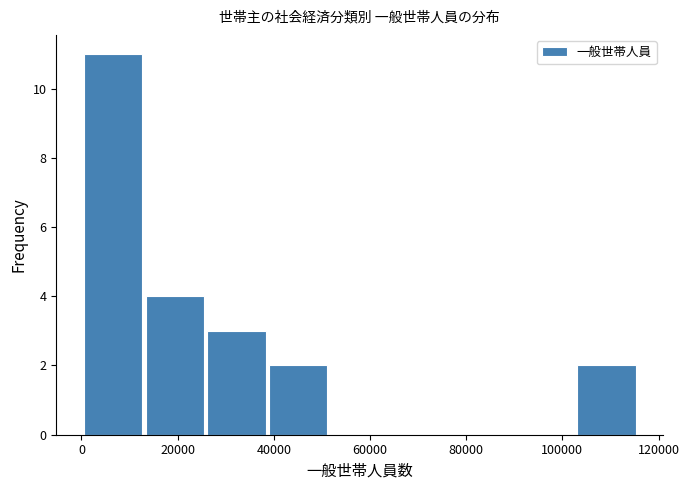

Reading left to right, list every bar in this chart as the range it spans on the x-axis followed by its height. Neither the bar edges nor the heights are printed on the chart, so give them approximately, as read against the axes.

0 to 12000: 11
12000 to 26000: 4
26000 to 38000: 3
38000 to 52000: 2
52000 to 64000: 0
64000 to 78000: 0
78000 to 90000: 0
90000 to 102000: 0
102000 to 116000: 2